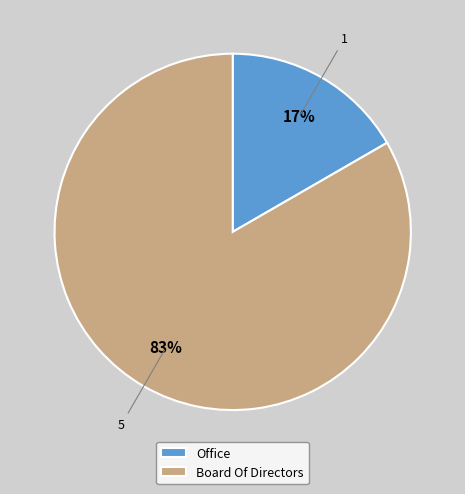

To the nearest percent, what is the combined percentage of Board Of Directors and Office?

100%